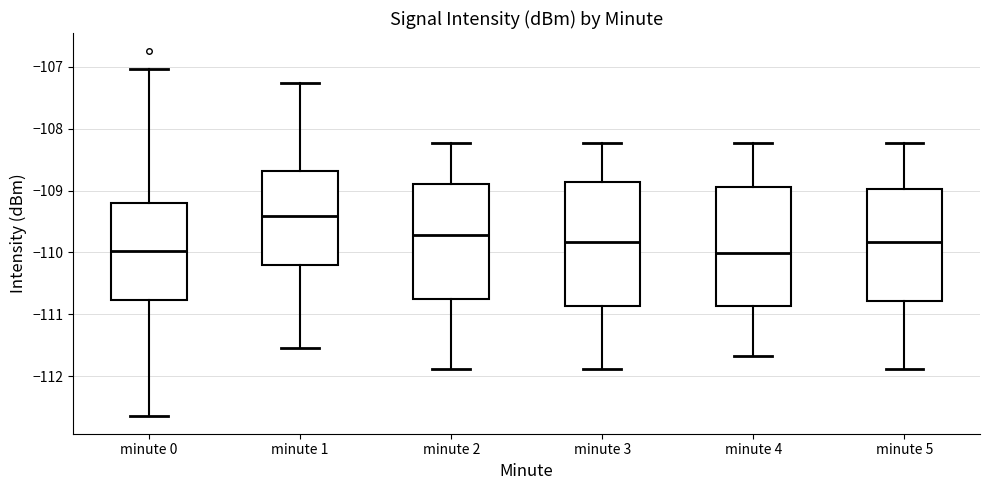

Reading left to right, read every box against the y-axis: the position of its median line, the range the box covers, and the ends of its whiskers. The values are not printed on the chart, so give them approximately, as read against the axis.

minute 0: median -110.0, box -110.8 to -109.2, whiskers -112.6 to -107.0
minute 1: median -109.4, box -110.2 to -108.7, whiskers -111.5 to -107.3
minute 2: median -109.7, box -110.8 to -108.9, whiskers -111.9 to -108.2
minute 3: median -109.8, box -110.9 to -108.9, whiskers -111.9 to -108.2
minute 4: median -110.0, box -110.9 to -108.9, whiskers -111.7 to -108.2
minute 5: median -109.8, box -110.8 to -109.0, whiskers -111.9 to -108.2